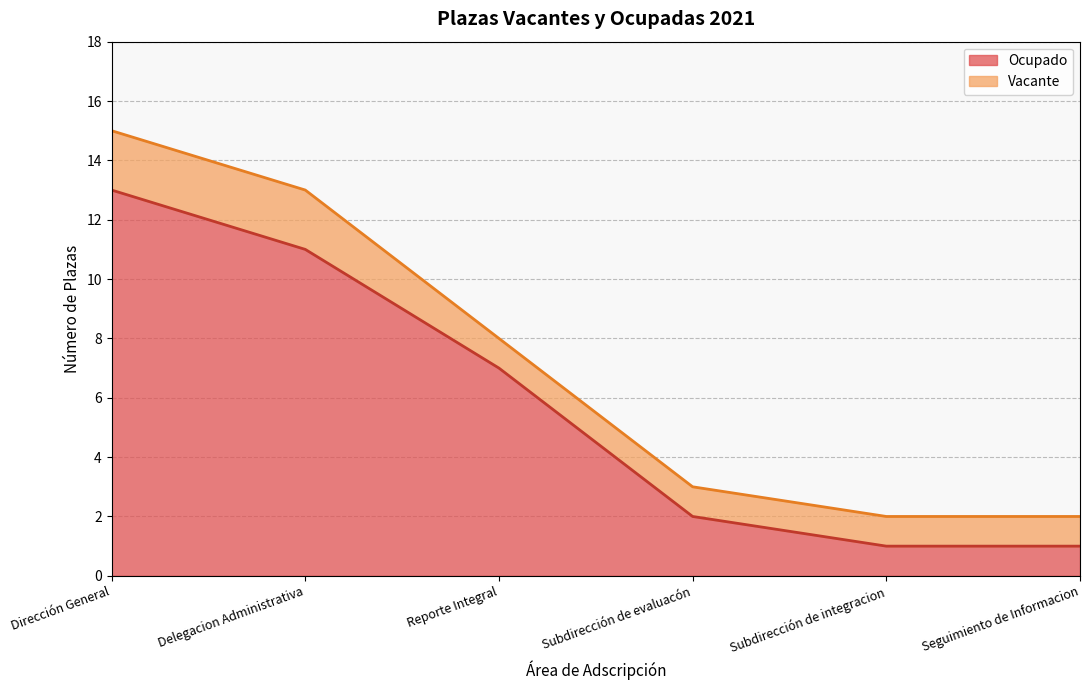

The value of Ocupado at Reporte Integral is 5. True or false?

False